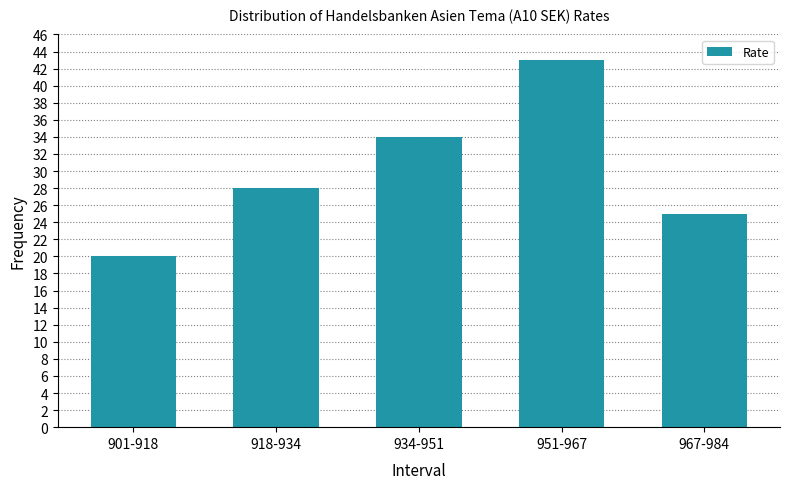

Reading left to right, extract all data points from this chart.

901-918=20	918-934=28	934-951=34	951-967=43	967-984=25